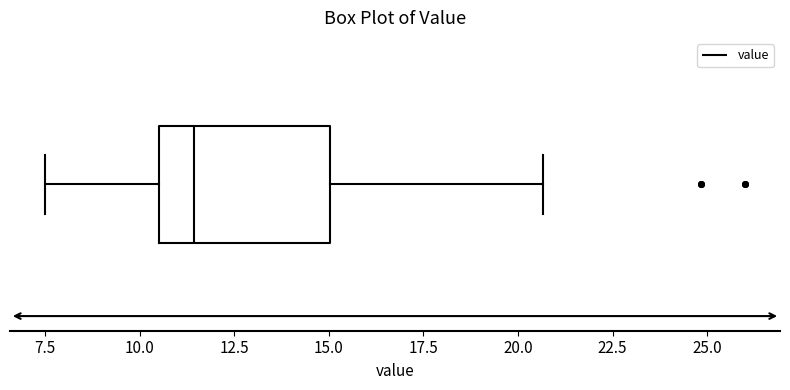

Read this box plot against the x-axis: the position of the median line, the range covered by the box, and the ends of both whiskers. The values are not printed on the chart, so give them approximately, as read against the axis.

median 11.5, box 10.5 to 15.0, whiskers 7.5 to 20.5